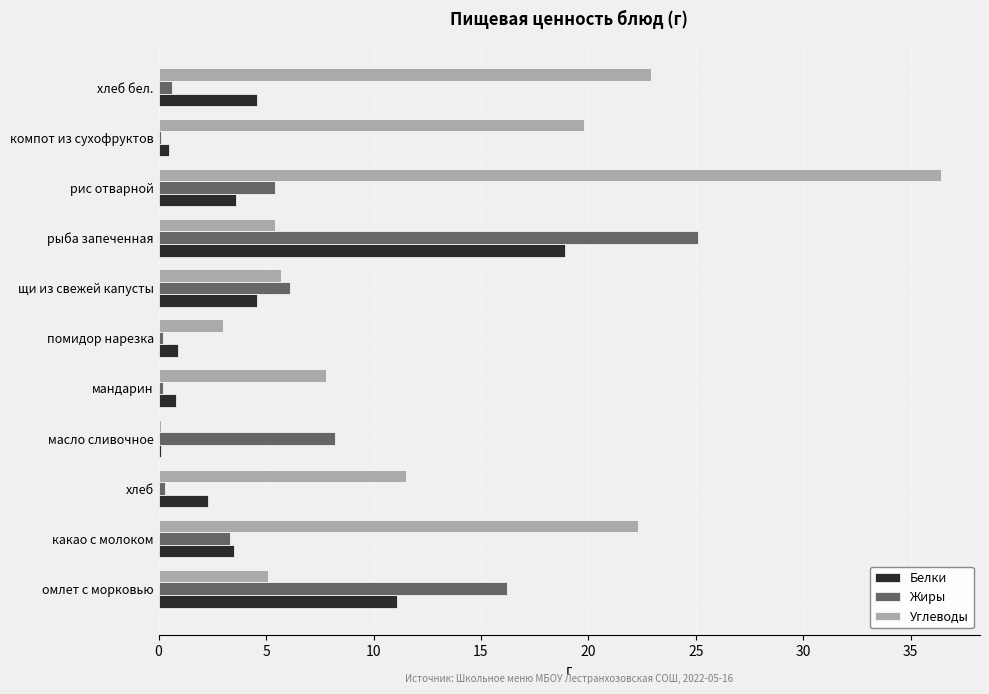

What is the approximate value of Жиры at щи из свежей капусты?

6.1